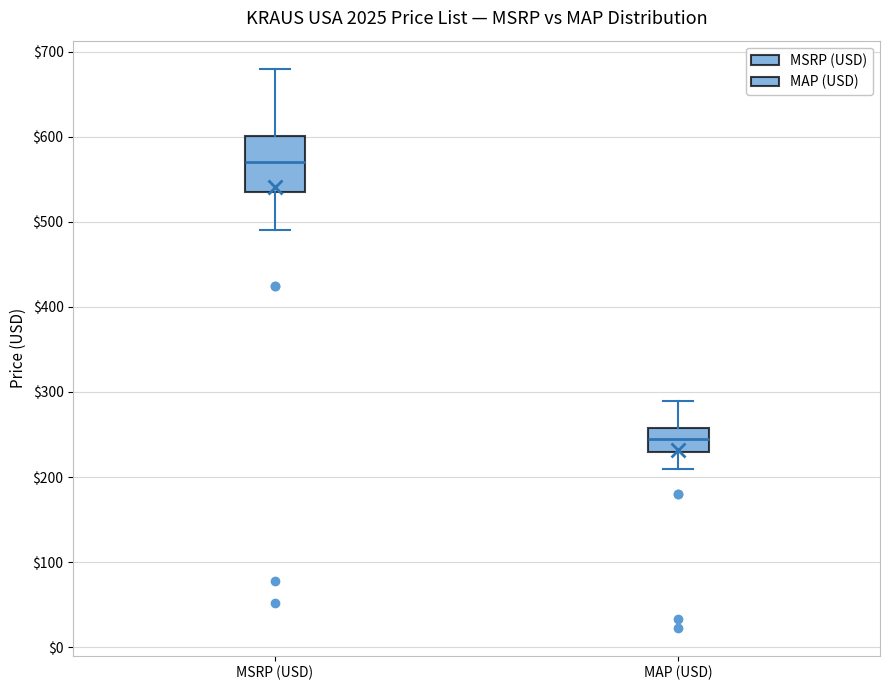

Reading left to right, transcribe this box plot: for each box, give where its median line is, the range the box spans, and where its two whiskers end, as read against the y-axis. The values are not printed on the chart, so give them approximately, as read against the axis.

MSRP (USD): median 570, box 540 to 600, whiskers 490 to 680
MAP (USD): median 240, box 230 to 260, whiskers 210 to 290